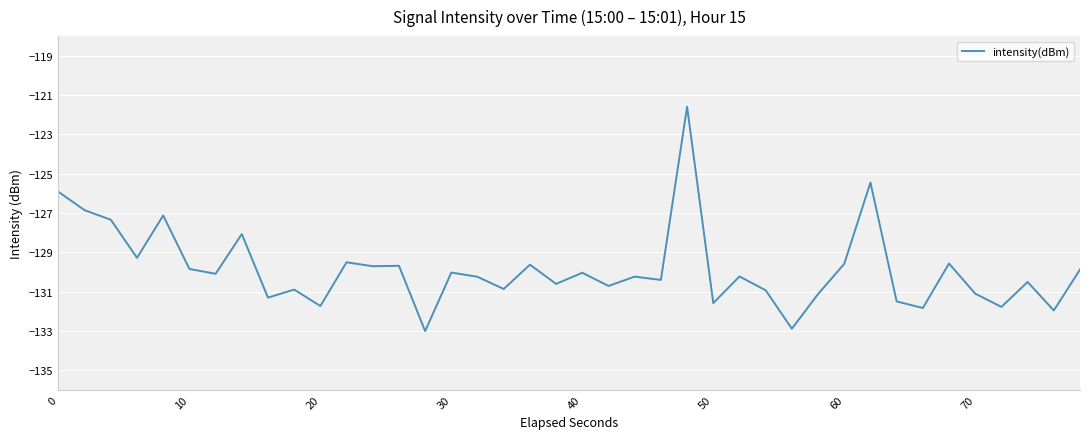

What is the difference between the maximum and minimum values?

11.4